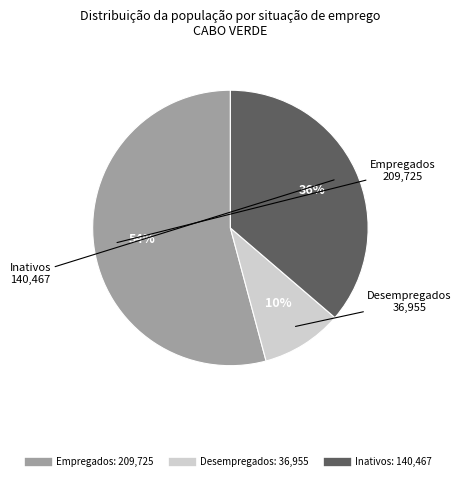

Count the number of slices in the pie.

3